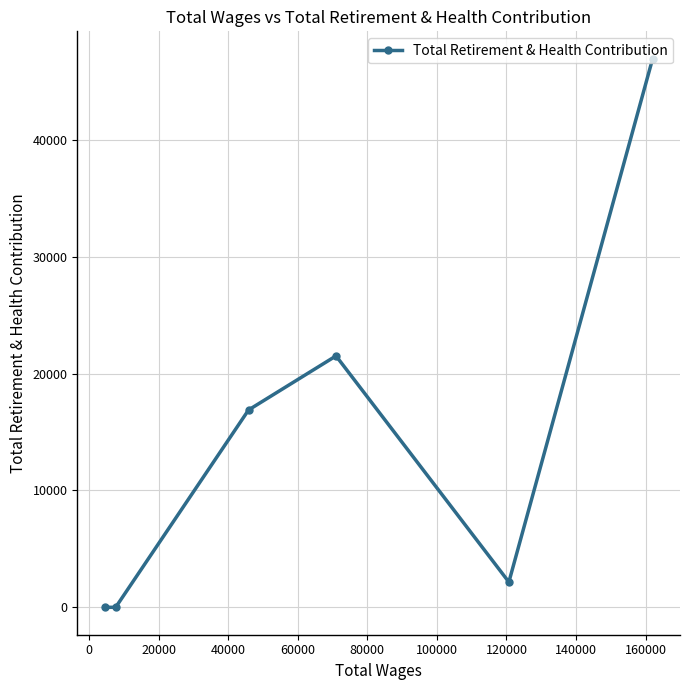

What is the maximum value shown in the chart?

46947